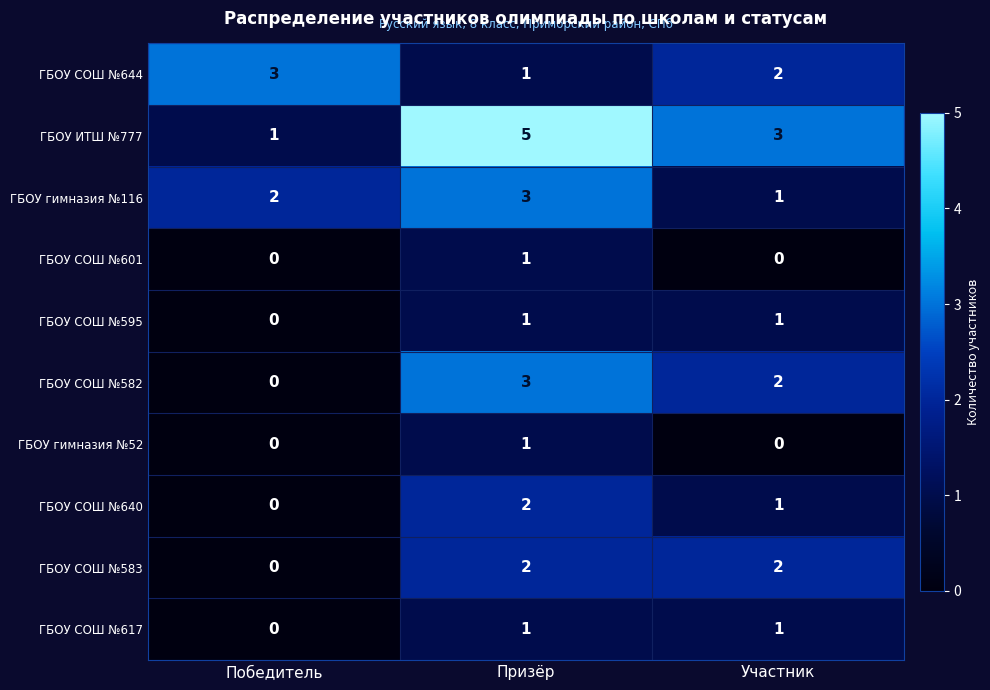

Count the ГБОУ СОШ №644 values in the range 1 to 3.

3